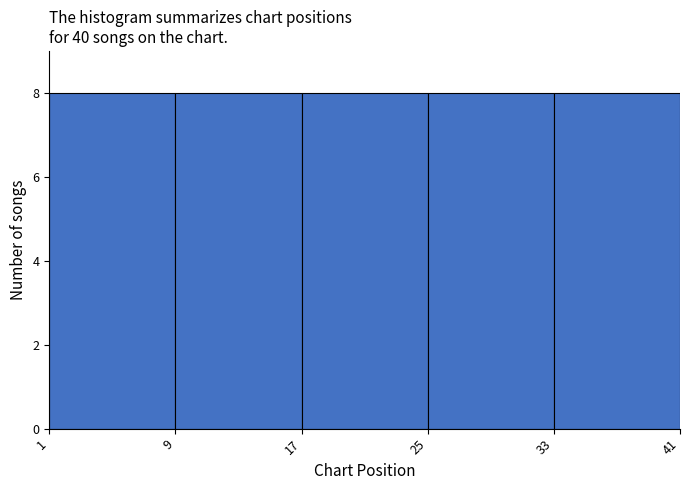

Reading left to right, list every bar in this chart as the range it spans on the x-axis followed by its height. The values are not printed on the chart, so give them approximately, as read against the axis.

1 to 9: 8
9 to 17: 8
17 to 25: 8
25 to 33: 8
33 to 41: 8